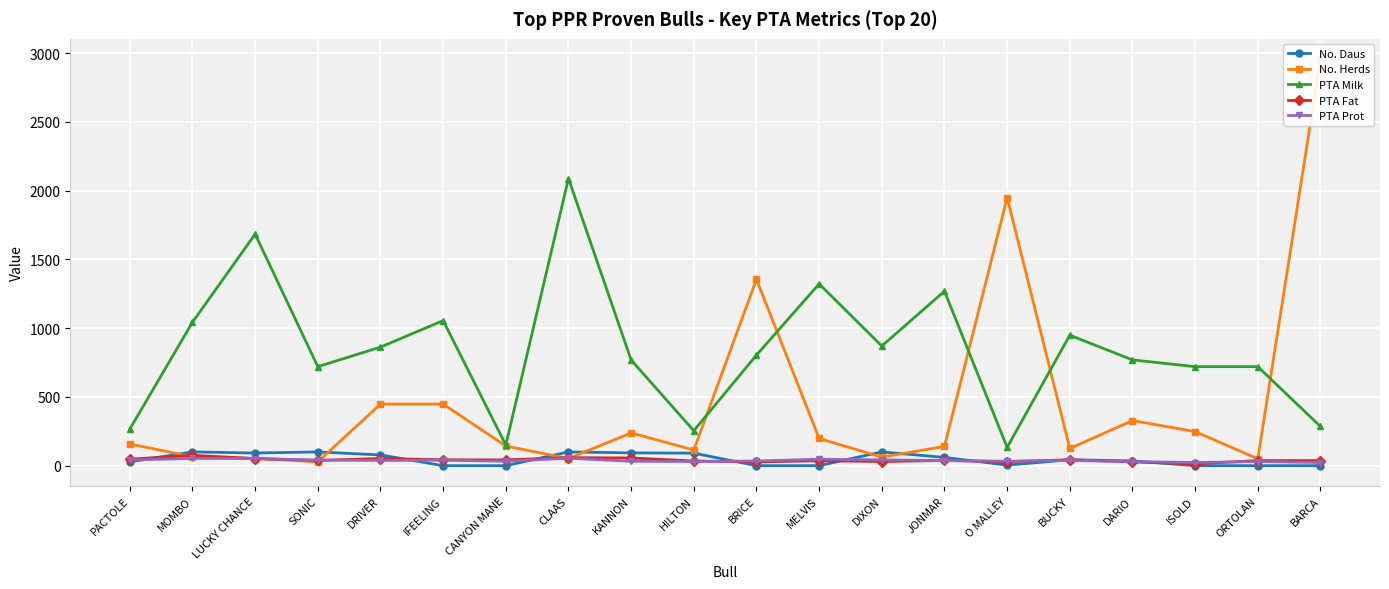

Reading left to right, transcribe all the data shown in this chart.

No. Daus: 28	100	92	100	78	0	0	100	93	91	0	0	100	60	4	43	35	0	0	0
No. Herds: 158	65	52	28	448	448	143	52	238	114	1355	198	62	140	1950	125	328	248	50	2956
PTA Milk: 266	1043	1684	720	862	1055	150	2088	768	254	804	1322	870	1269	133	949	769	720	720	285
PTA Fat: 47	75	52	38	52	43	42	58	56	34	27	36	30	38	29	43	27	13	37	37
PTA Prot: 41	53	52	40	38	40	32	54	32	30	34	47	42	37	32	38	30	23	30	23